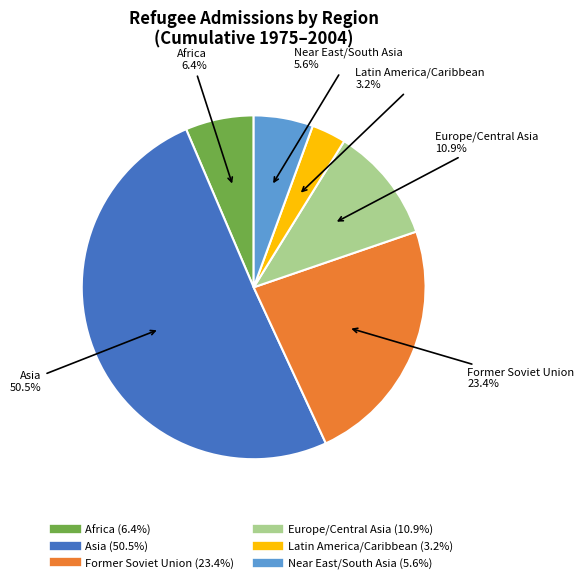

Count the number of slices in the pie.

6